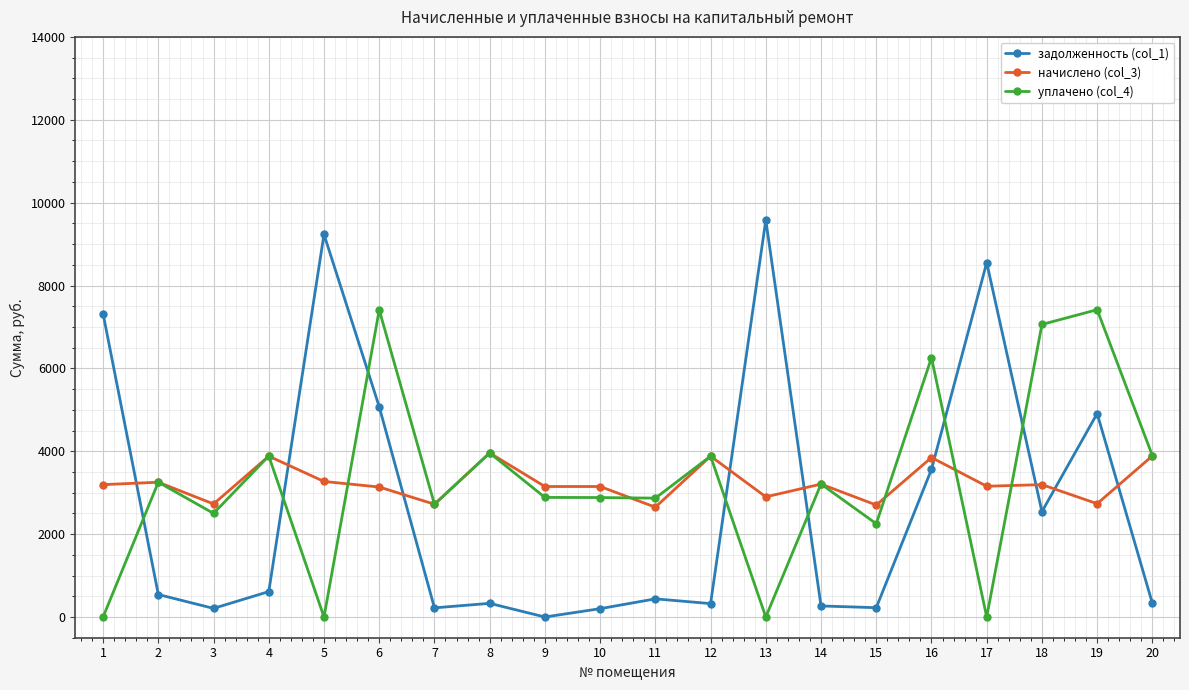

What are all the series names shown in the legend?

задолженность (col_1), начислено (col_3), уплачено (col_4)